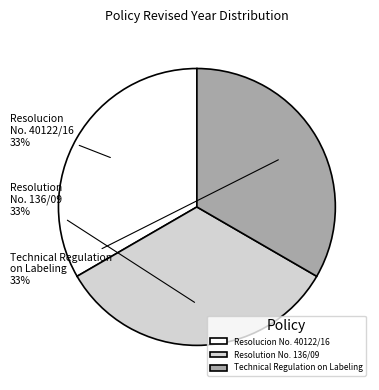

Is there a majority slice in this chart?

No